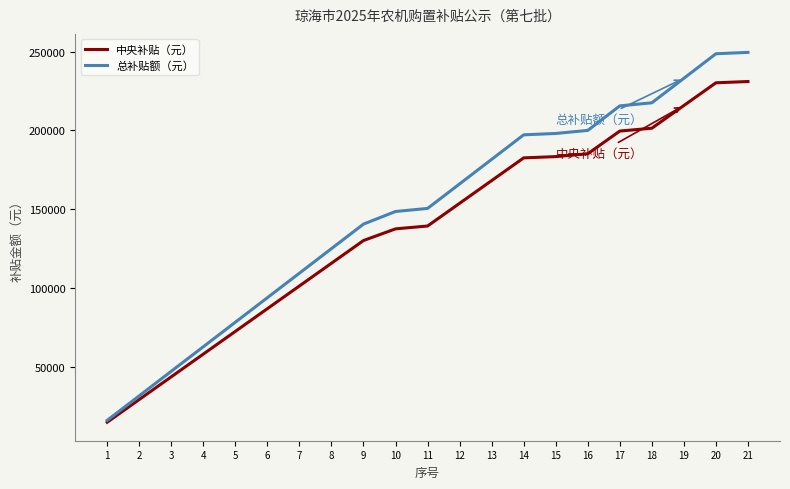

How many lines are shown in the chart?

2